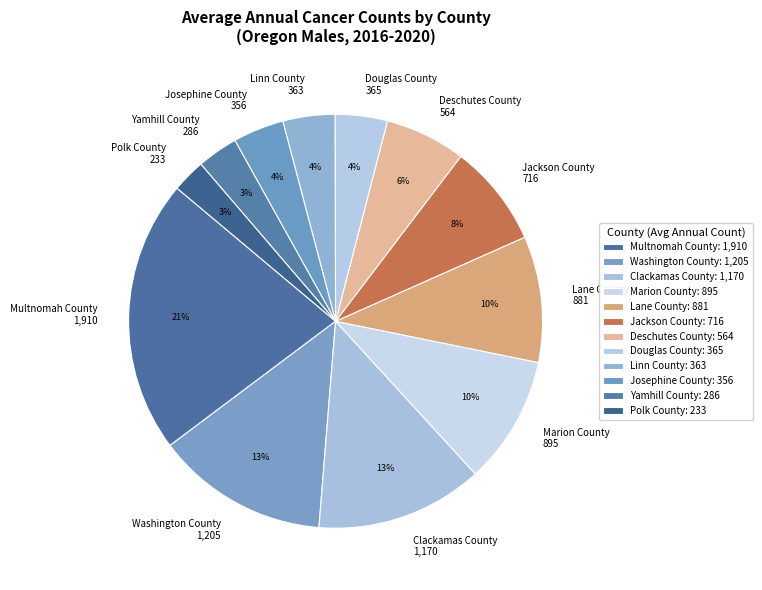

What percentage is the Jackson County 716 slice, to the nearest percent?

8%